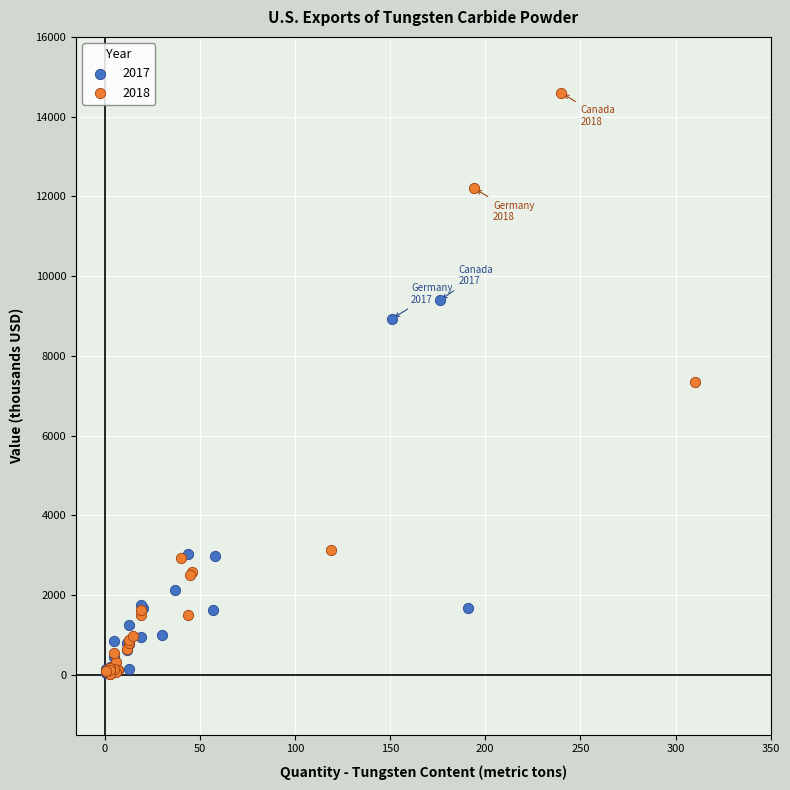

Which series contains the highest Y value?

2018